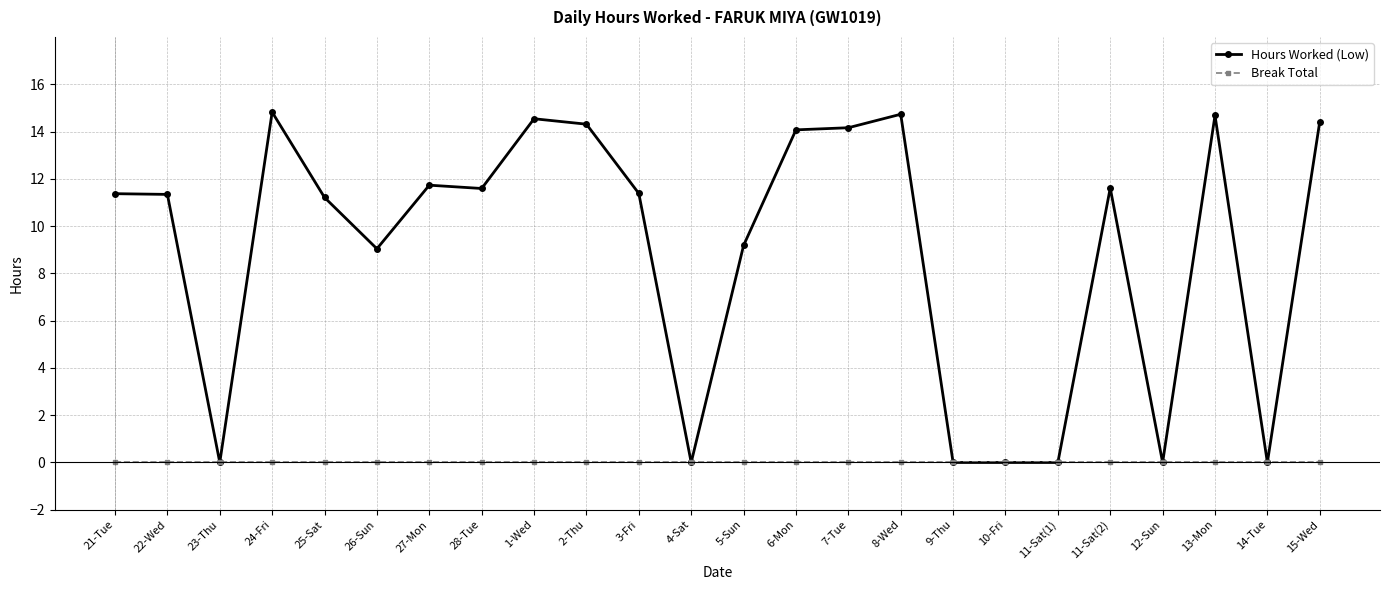

At how many categories does at least one series exceed 12?

8